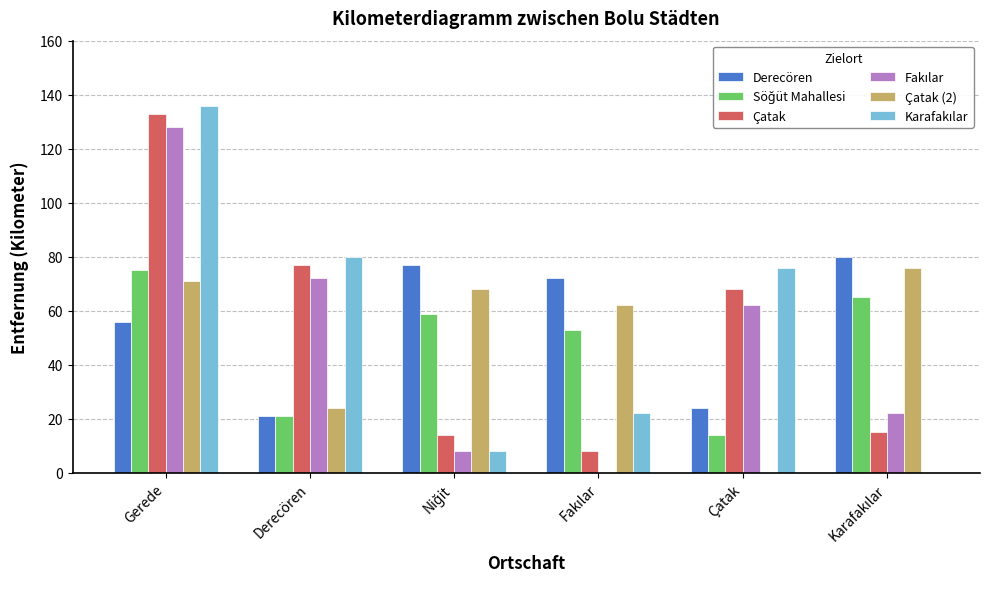

At which label is Çatak (2) closest to 38?

Derecören